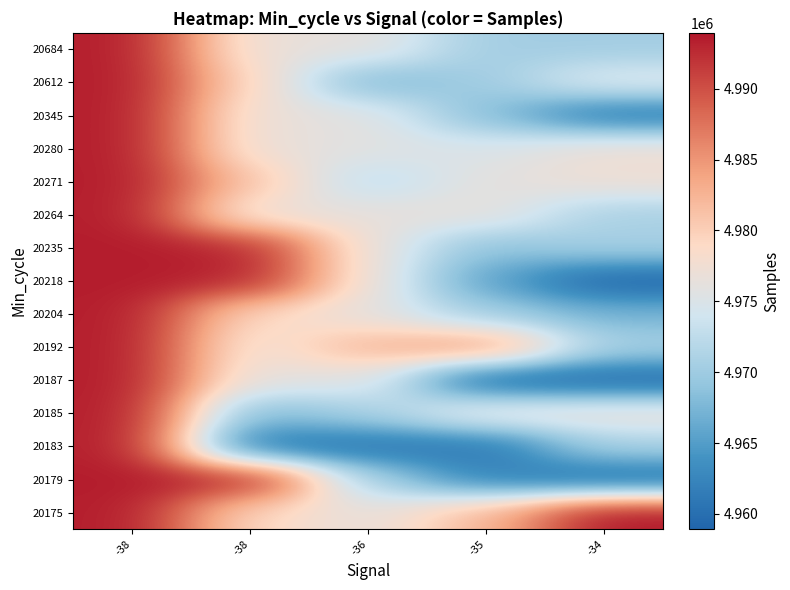

Which category has the highest value across all series?

-34